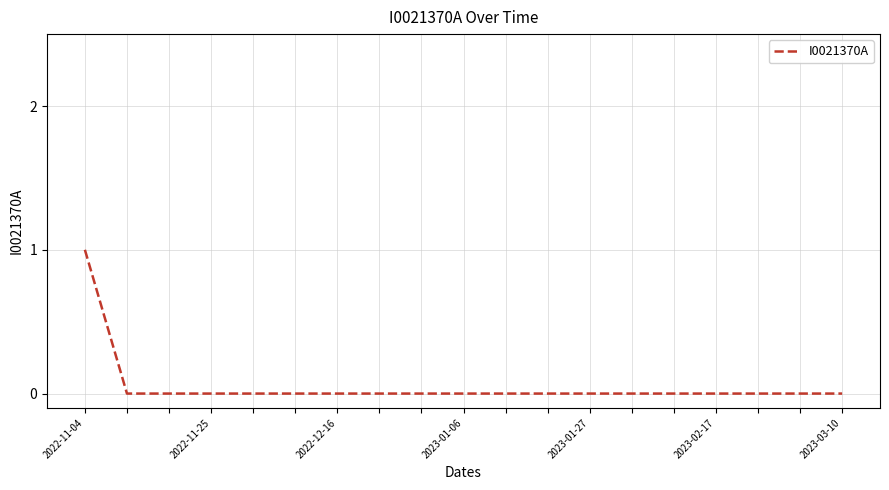

Does the chart have visible grid lines?

Yes